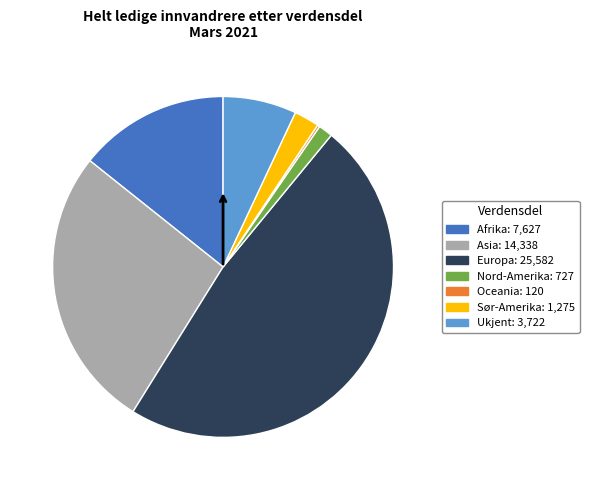

Between Asia and Afrika, which is larger?

Asia